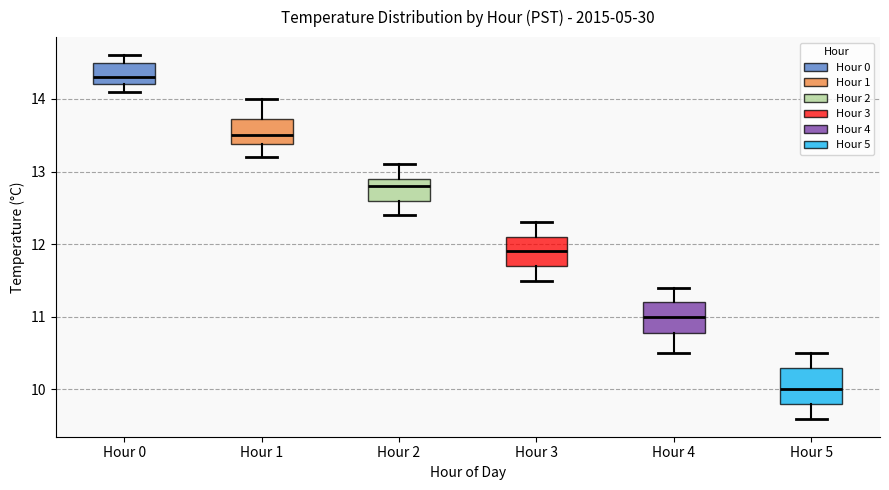

Where is the lower edge of the box for Hour 3 on the y-axis? The values are not printed on the chart, so give them approximately, as read against the axis.

11.7